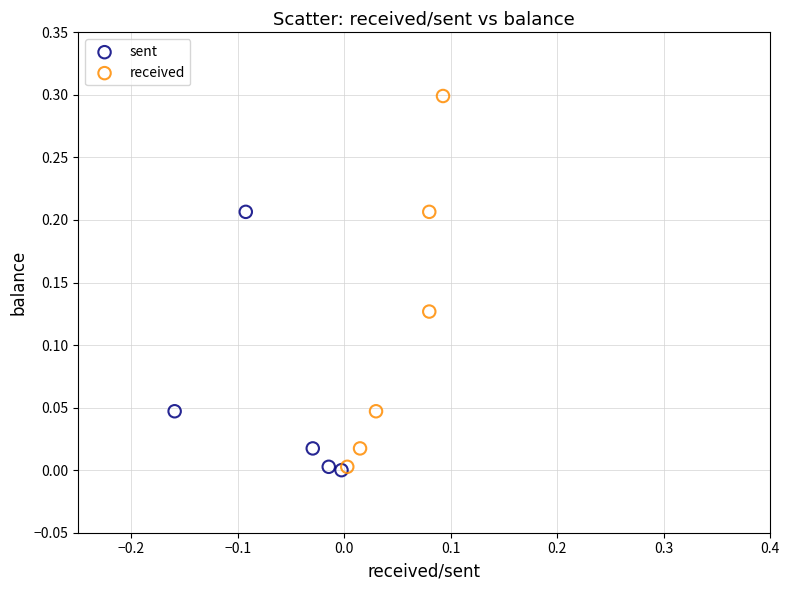

Which series has the widest spread of Y values?

received